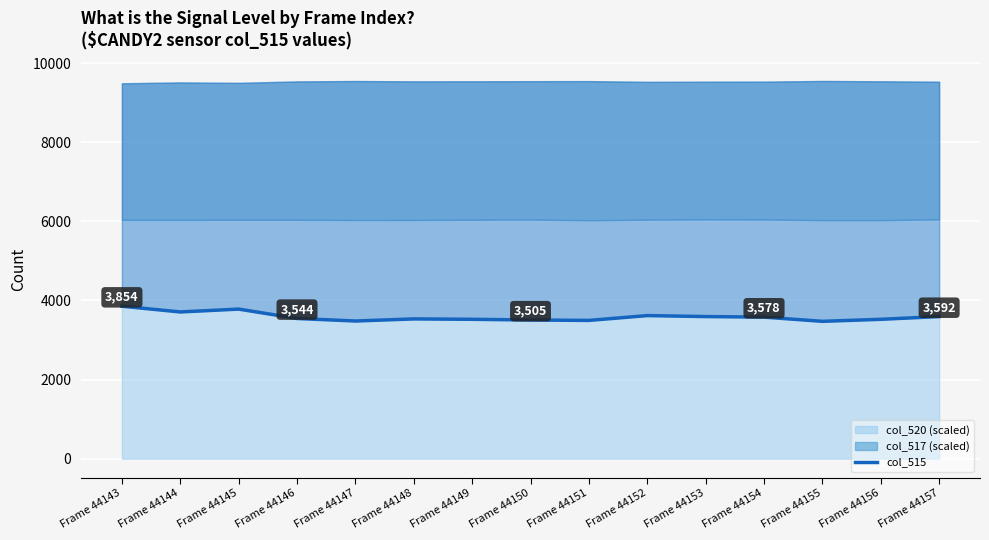

At which category does the data reach its first local peak?

Frame 44145